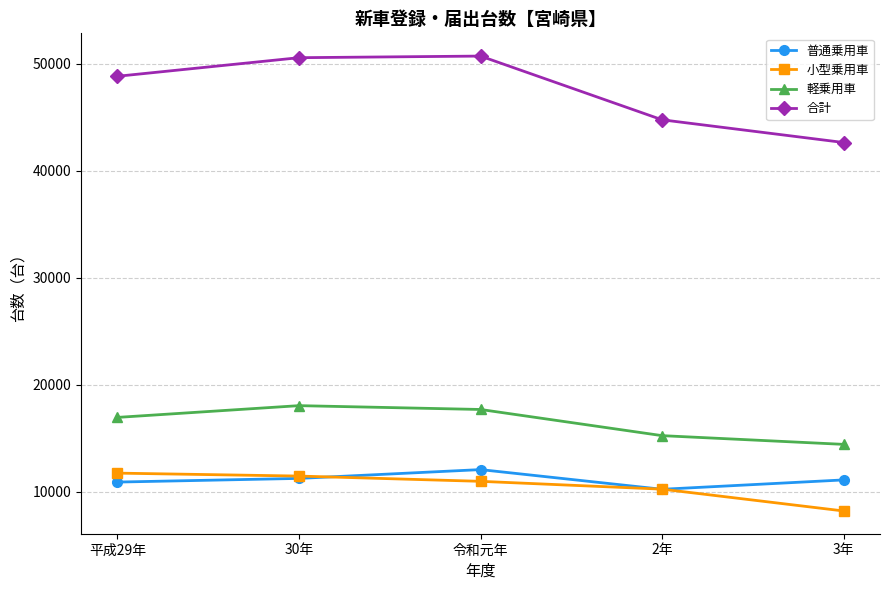

True or false: 小型乗用車 and 合計 cross at least once.

False